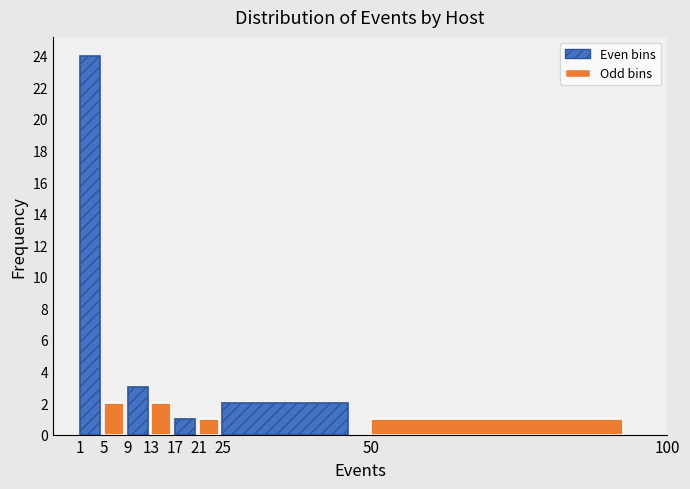

Reading left to right, list every bar in this chart as the range it spans on the x-axis followed by its height. The values are not printed on the chart, so give them approximately, as read against the axis.

1 to 5: 24
5 to 9: 2
9 to 13: 3
13 to 17: 2
17 to 21: 1
21 to 25: 1
25 to 50: 2
50 to 100: 1